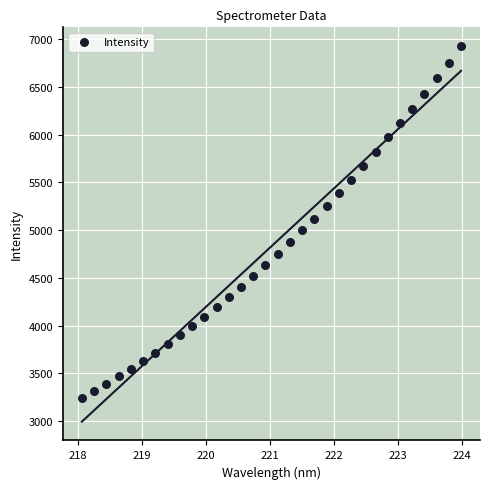

What is the range of X values (max minus min)?

5.9